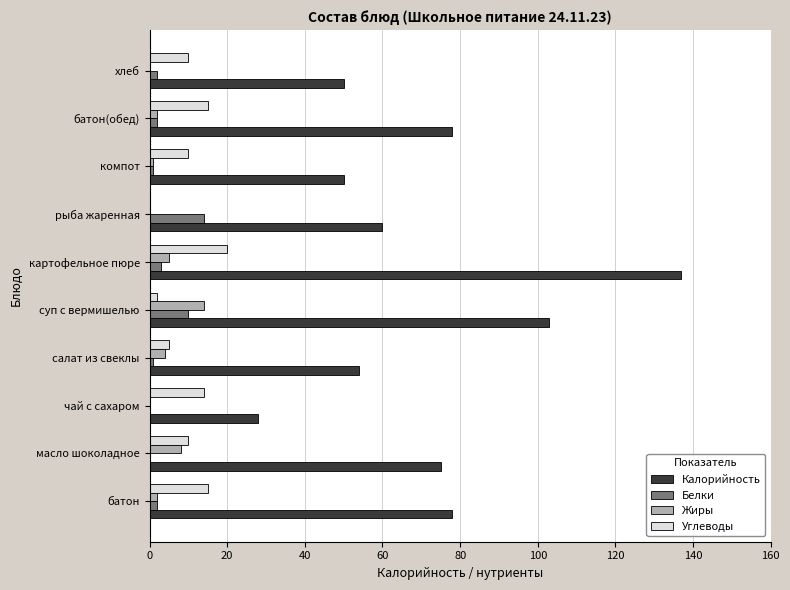

What is the highest value of the Жиры series?

14